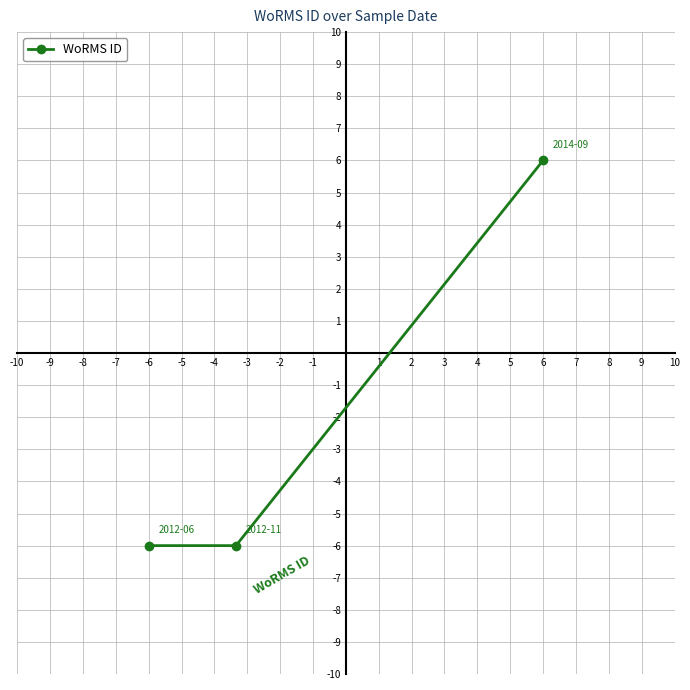

Reading left to right, what are all the values shown in this chart?

-6	-6	6